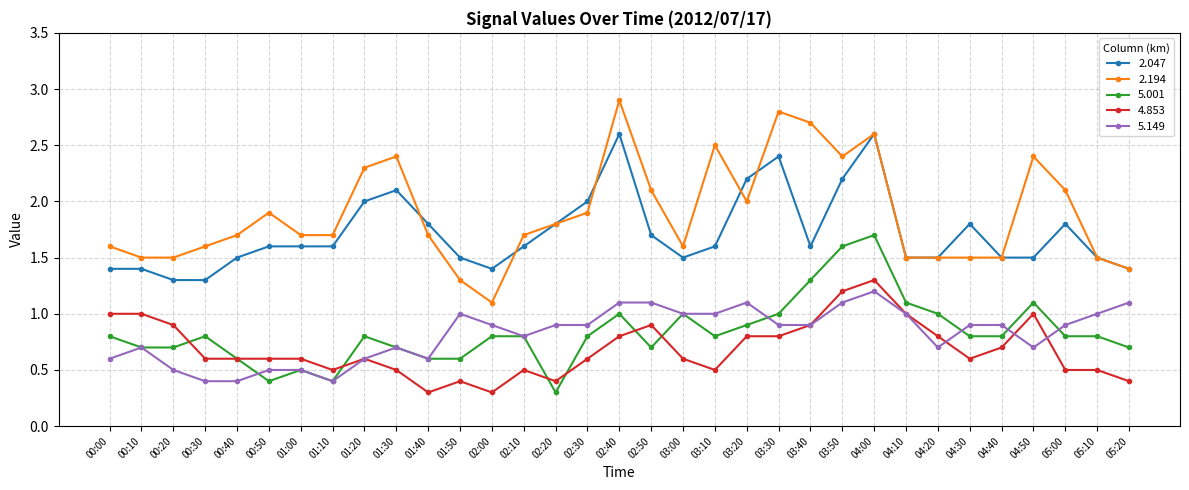

Reading right to left, list all the values displayed in this chart.

2.047: 1.4	1.5	1.8	1.5	1.5	1.8	1.5	1.5	2.6	2.2	1.6	2.4	2.2	1.6	1.5	1.7	2.6	2.0	1.8	1.6	1.4	1.5	1.8	2.1	2.0	1.6	1.6	1.6	1.5	1.3	1.3	1.4	1.4
2.194: 1.4	1.5	2.1	2.4	1.5	1.5	1.5	1.5	2.6	2.4	2.7	2.8	2.0	2.5	1.6	2.1	2.9	1.9	1.8	1.7	1.1	1.3	1.7	2.4	2.3	1.7	1.7	1.9	1.7	1.6	1.5	1.5	1.6
5.001: 0.7	0.8	0.8	1.1	0.8	0.8	1.0	1.1	1.7	1.6	1.3	1.0	0.9	0.8	1.0	0.7	1.0	0.8	0.3	0.8	0.8	0.6	0.6	0.7	0.8	0.4	0.5	0.4	0.6	0.8	0.7	0.7	0.8
4.853: 0.4	0.5	0.5	1.0	0.7	0.6	0.8	1.0	1.3	1.2	0.9	0.8	0.8	0.5	0.6	0.9	0.8	0.6	0.4	0.5	0.3	0.4	0.3	0.5	0.6	0.5	0.6	0.6	0.6	0.6	0.9	1.0	1.0
5.149: 1.1	1.0	0.9	0.7	0.9	0.9	0.7	1.0	1.2	1.1	0.9	0.9	1.1	1.0	1.0	1.1	1.1	0.9	0.9	0.8	0.9	1.0	0.6	0.7	0.6	0.4	0.5	0.5	0.4	0.4	0.5	0.7	0.6